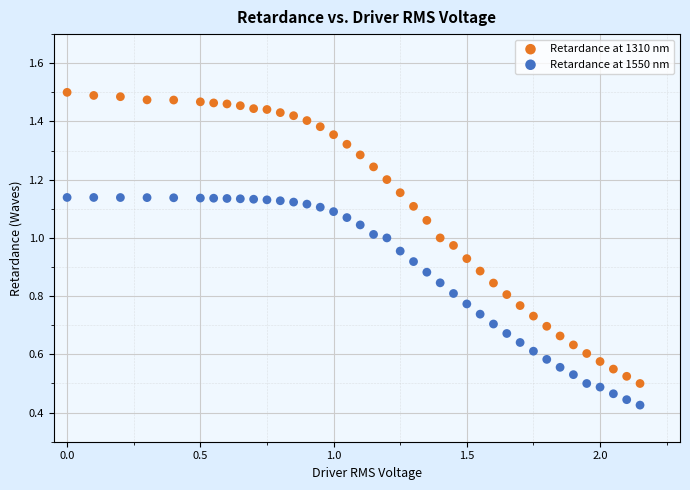

Which series reaches the minimum Y coordinate?

Retardance at 1550 nm